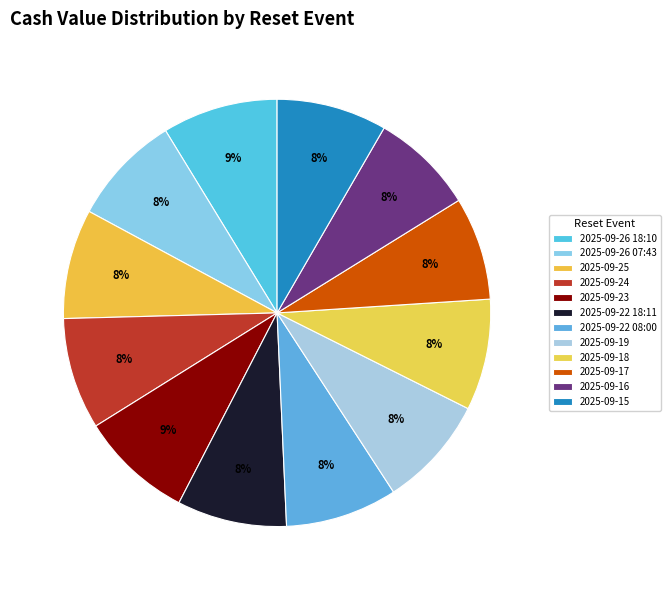

Does 2025-09-22 18:11 account for over 50% of the chart?

No